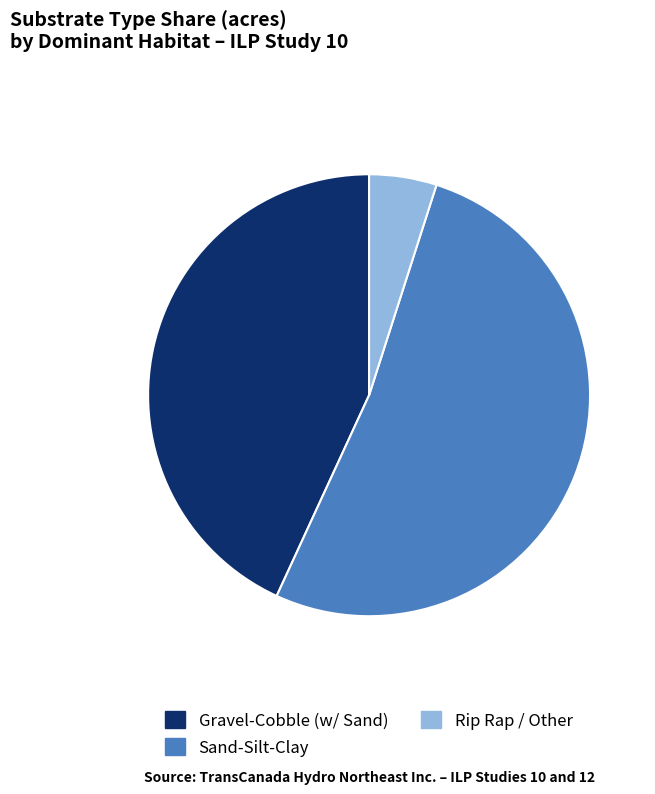

Rank the categories by value from lowest to highest.

Rip Rap / Other, Gravel-Cobble (w/ Sand), Sand-Silt-Clay